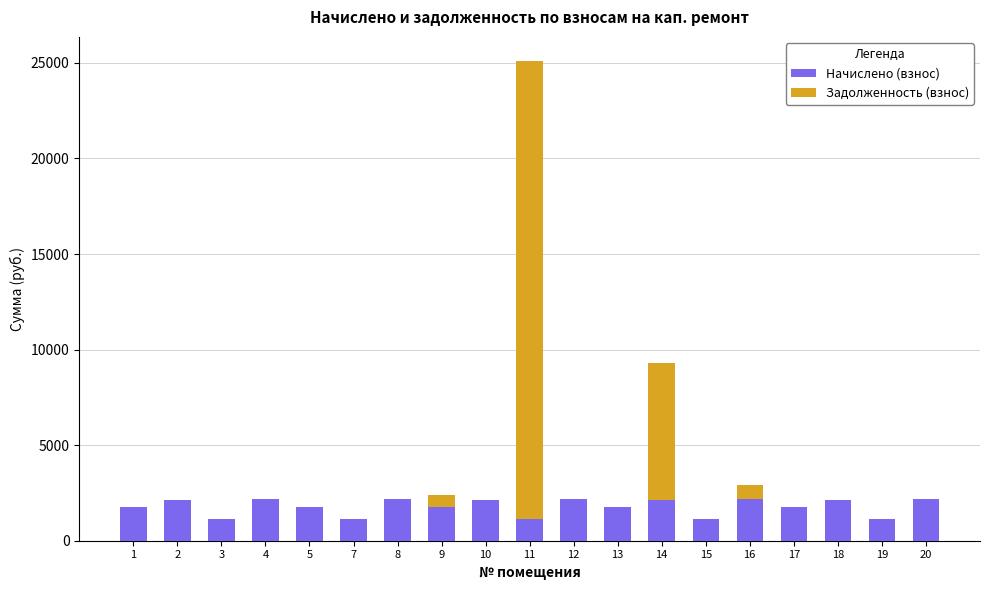

What is the sum of all Начислено (взнос) values?

33994.1